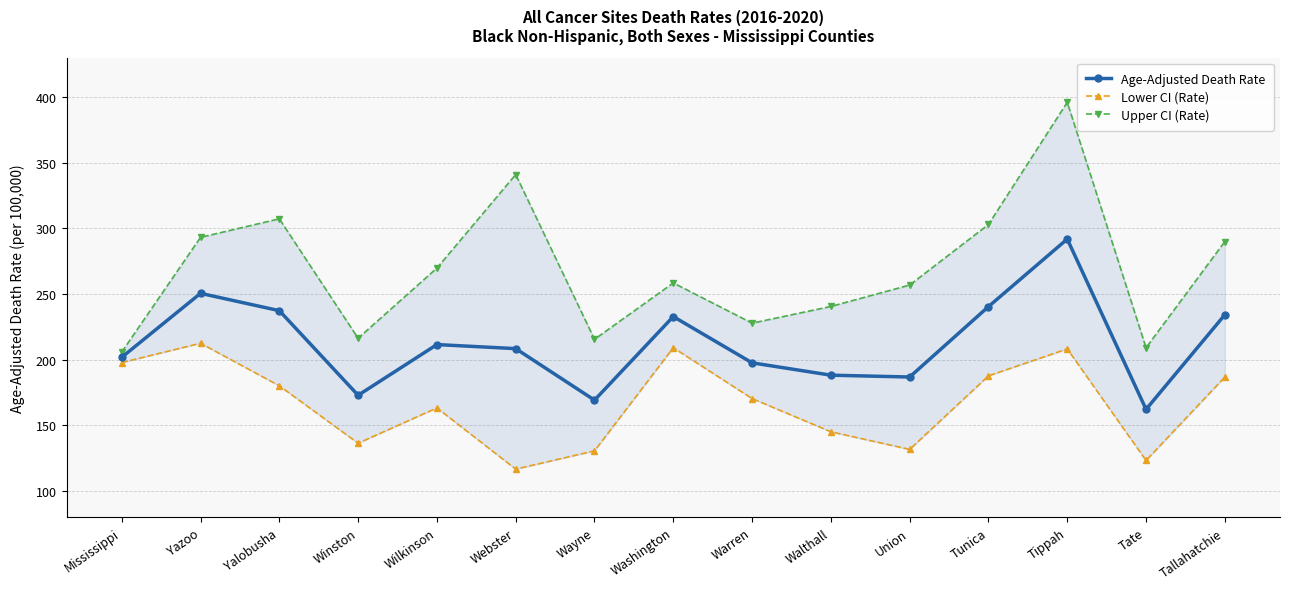

Reading left to right, what are all the values shown in this chart?

Age-Adjusted Death Rate: 201.8	250.5	237.3	172.9	211.5	208.4	169.2	232.8	197.6	188.2	186.8	240.4	291.8	162.2	234.2
Lower CI (Rate): 197.8	212.5	180.1	136.4	163.3	116.7	130.6	209.1	170.4	145.1	131.7	187.7	208.2	123.3	186.8
Upper CI (Rate): 205.8	293.1	307.2	216.3	269.7	340.9	215.5	258.4	227.8	240.5	256.8	302.9	395.9	209.1	289.9